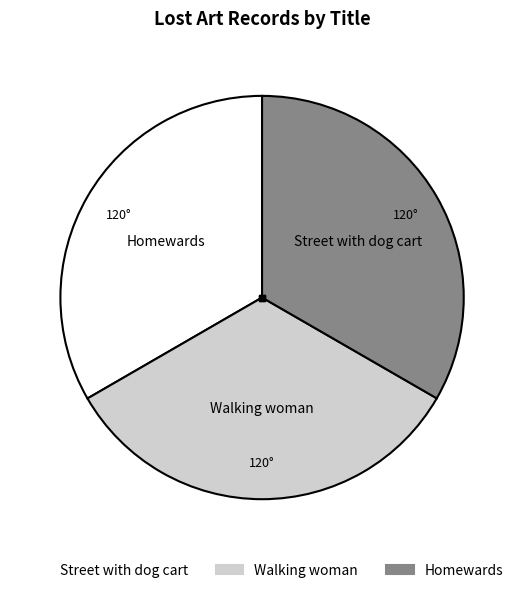

Combined, what portion of the pie is Street with dog cart and Homewards?

66.7%